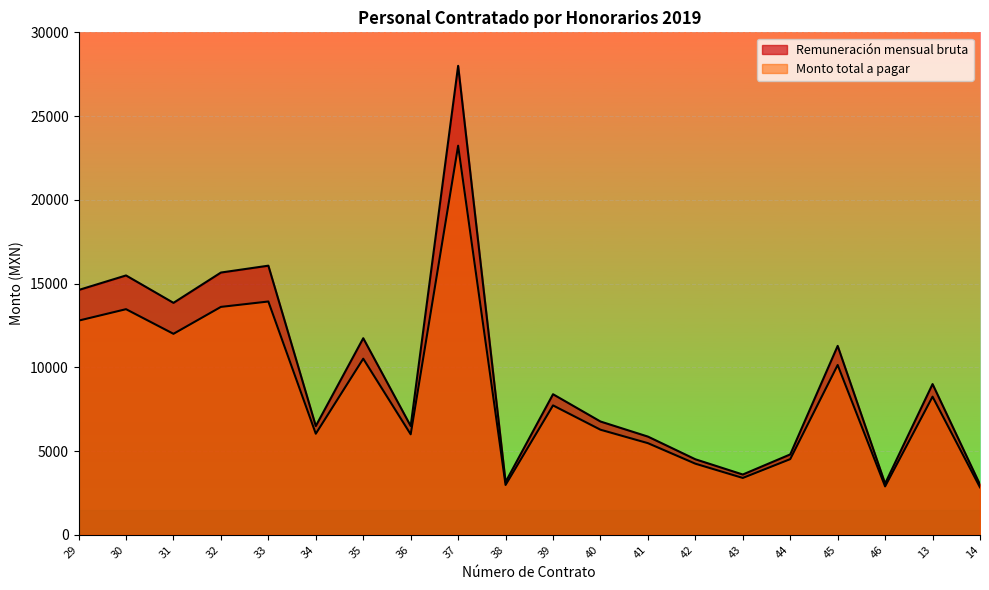

Where is the first local maximum for Remuneración mensual bruta?

30